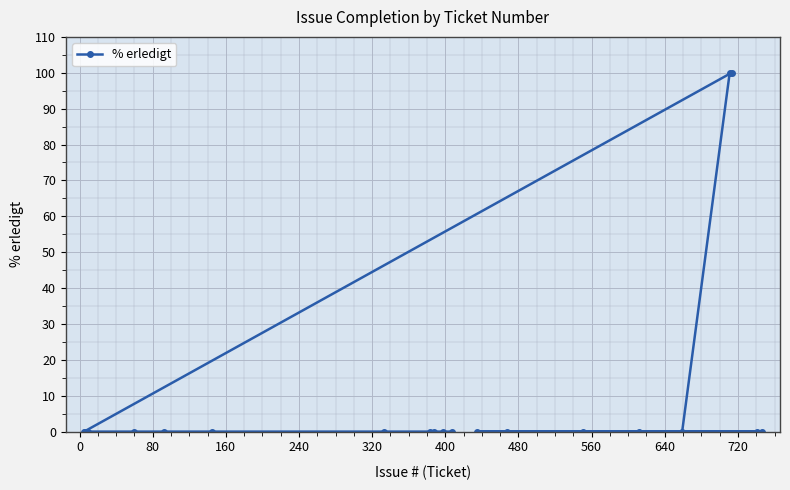

What is the difference between the second highest and second lowest values?

100